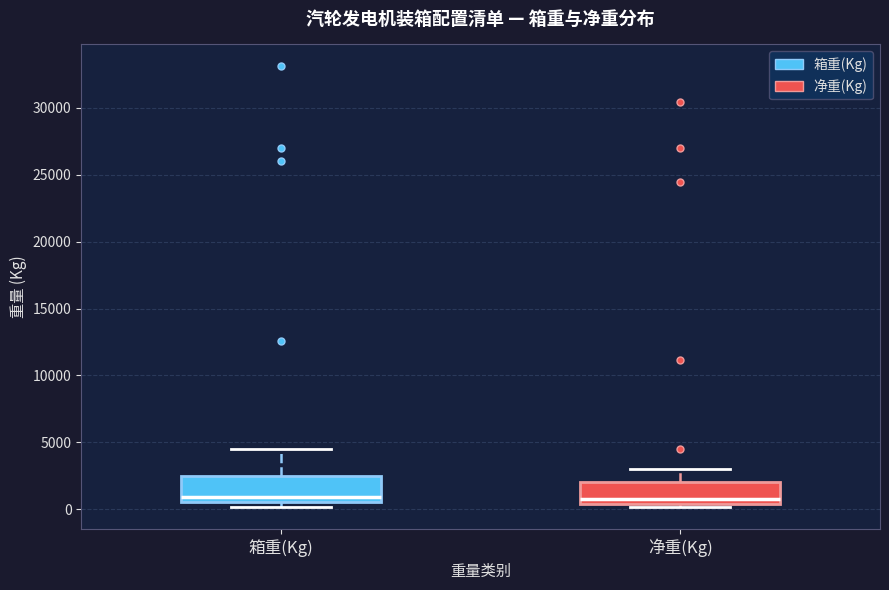

Reading left to right, transcribe this box plot: for each box, give where its median line is, the range the box spans, and where its two whiskers end, as read against the y-axis. The values are not printed on the chart, so give them approximately, as read against the axis.

箱重(Kg): median 1000, box 500 to 2500, whiskers 0 to 4500
净重(Kg): median 1000, box 500 to 2000, whiskers 0 to 3000